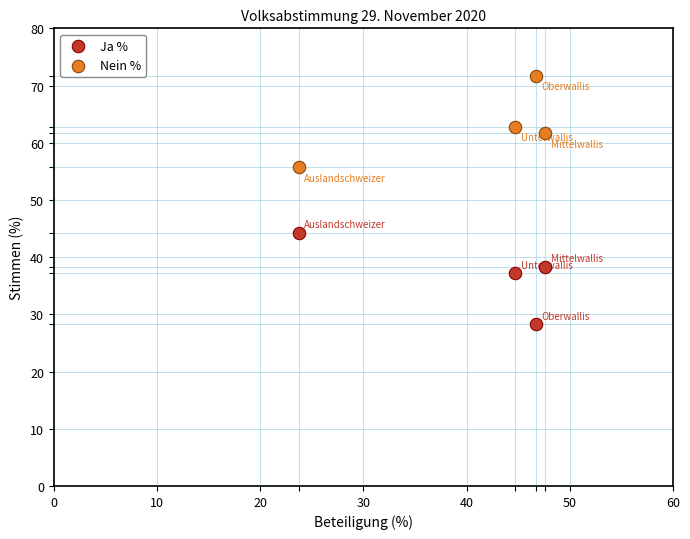

Which series contains the lowest Y value?

Ja %